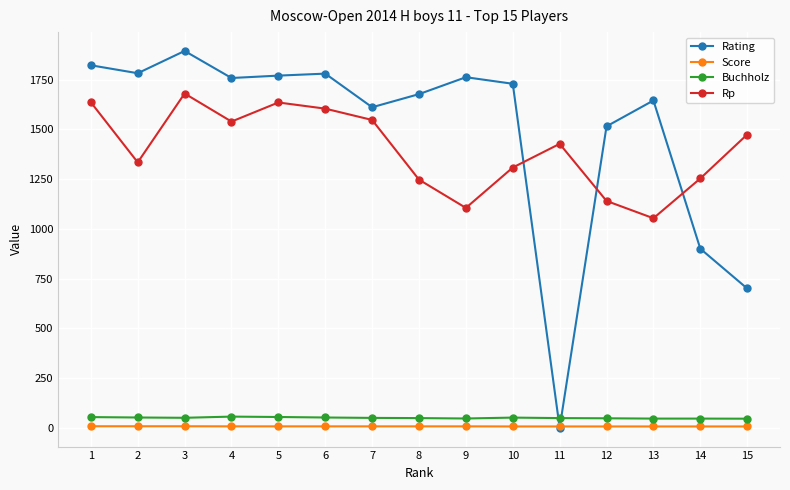

What is the difference between the maximum and minimum values in the Buchholz series?

10.5